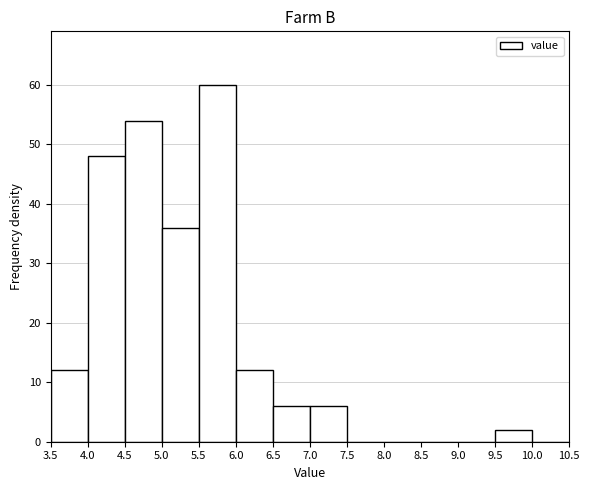

Over which range of the x-axis is the bar tallest?

5.5 to 6.0